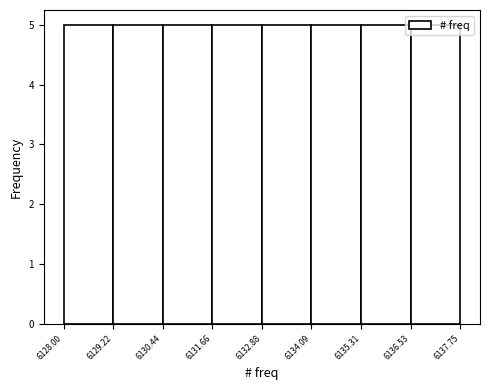

What is the height of the bar covering 6130.44 to 6131.66 on the x-axis? The values are not printed on the chart, so give them approximately, as read against the axis.

5